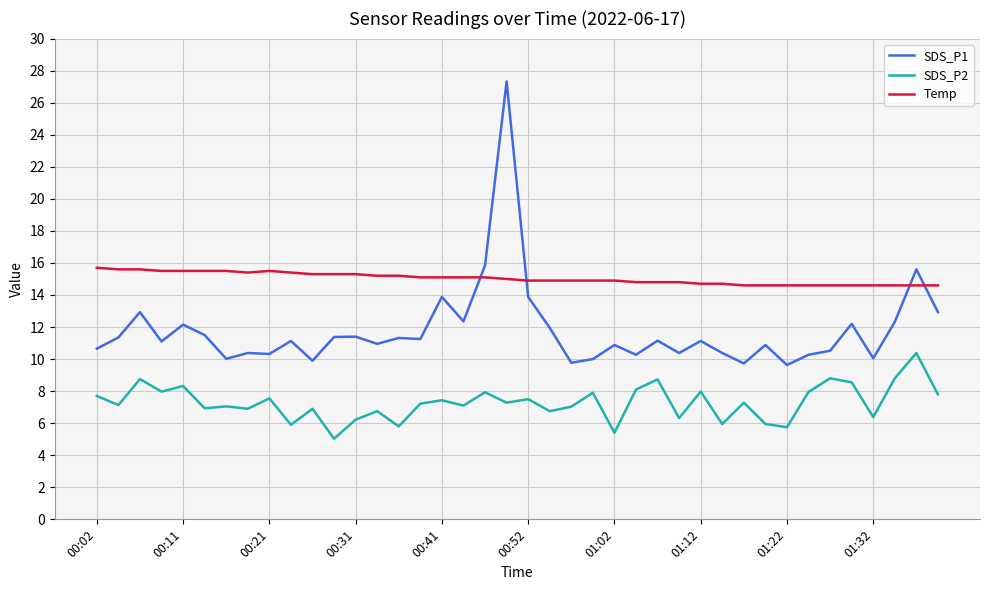

What is the highest value of the Temp series?

15.7